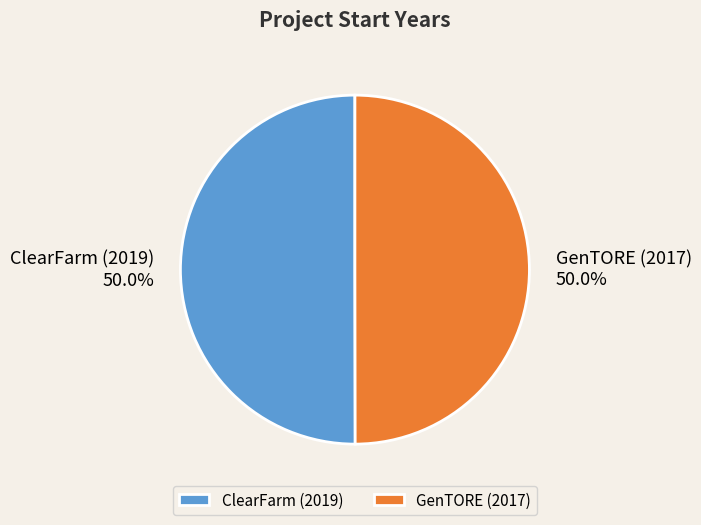

Approximately how many times larger is the value at ClearFarm (2019) compared to GenTORE (2017)?

1.0